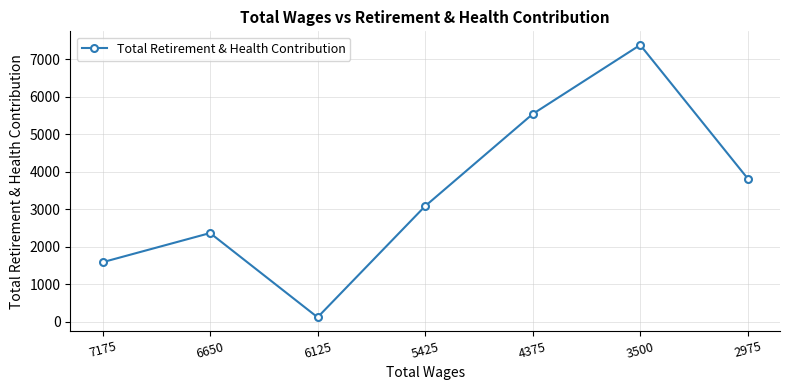

What is the smallest value displayed?

122